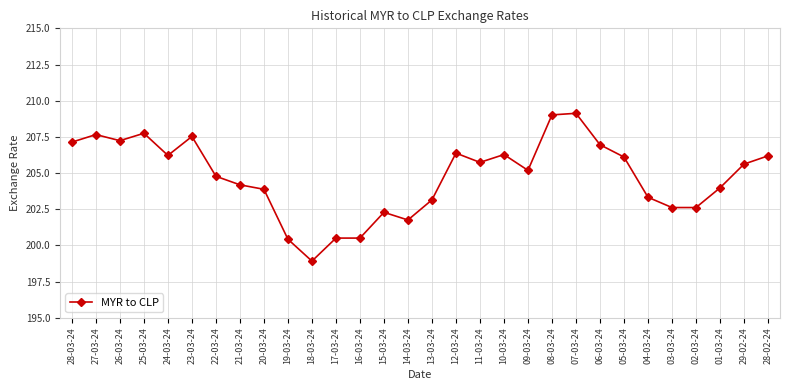

At which category does the data reach its first local valley?

26-03-24